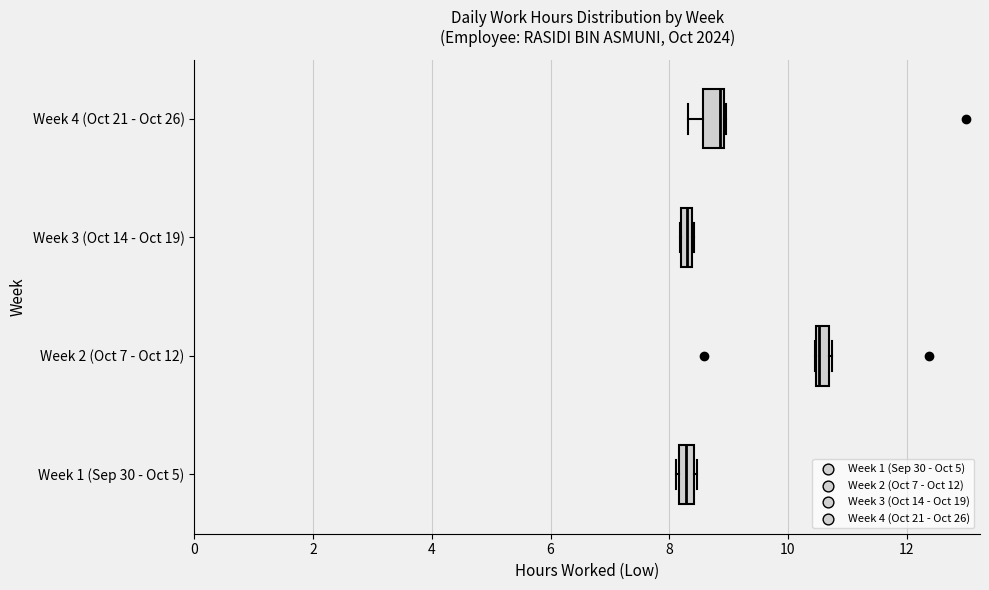

Where is the left edge of the box for Week 1 (Sep 30 - Oct 5) on the x-axis? The values are not printed on the chart, so give them approximately, as read against the axis.

8.2